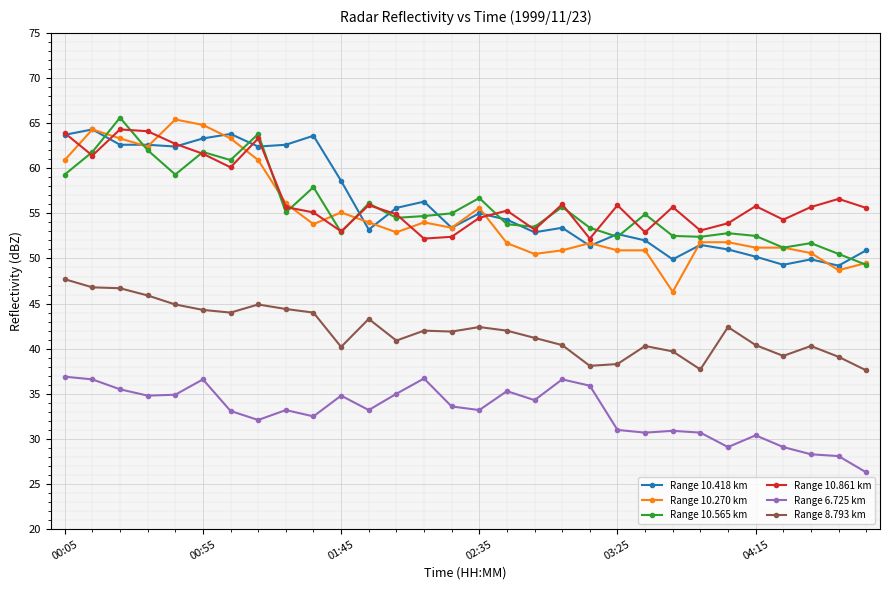

Which series has the largest range (max minus min)?

Range 10.270 km